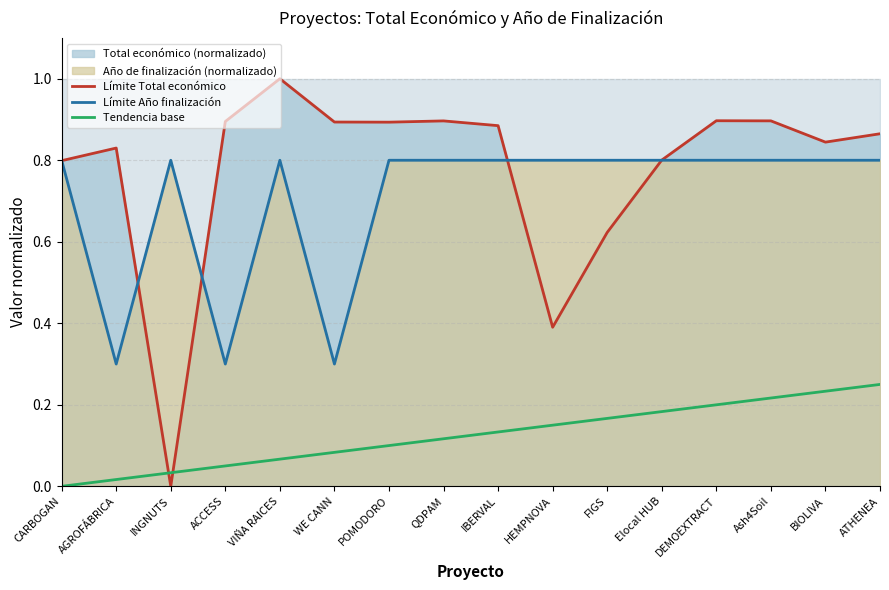

What is the value of the Límite Año finalización point at the 6th from the left?

0.3